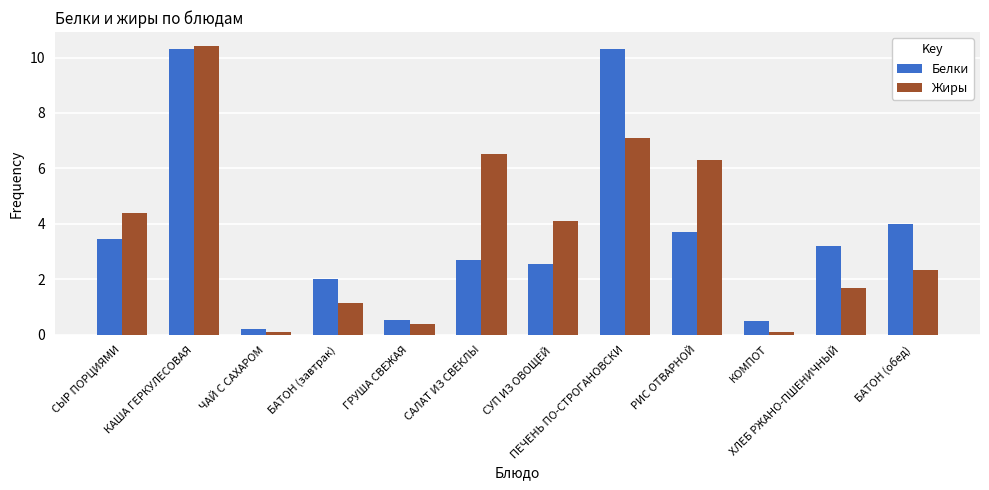

Is it true that Белки equals 16.4 at КАША ГЕРКУЛЕСОВАЯ?

False